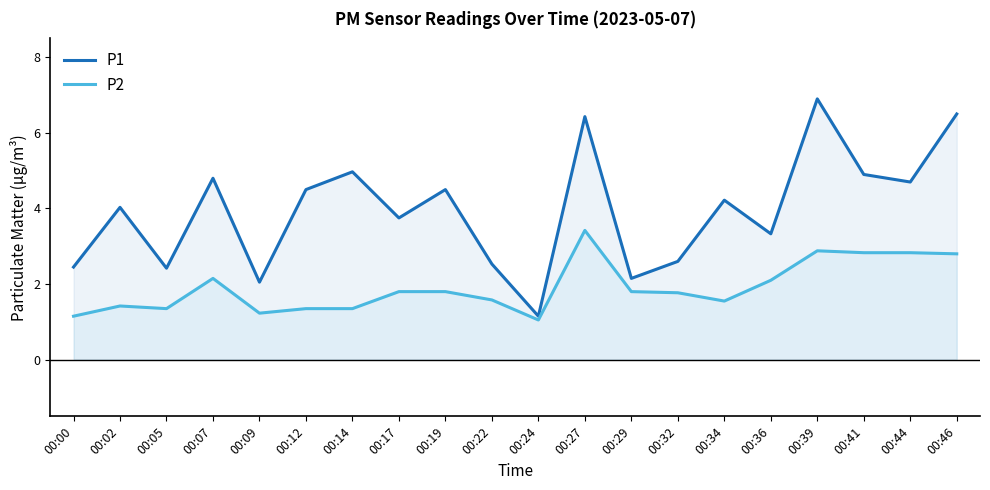

At which label is P1 closest to 4?

00:02